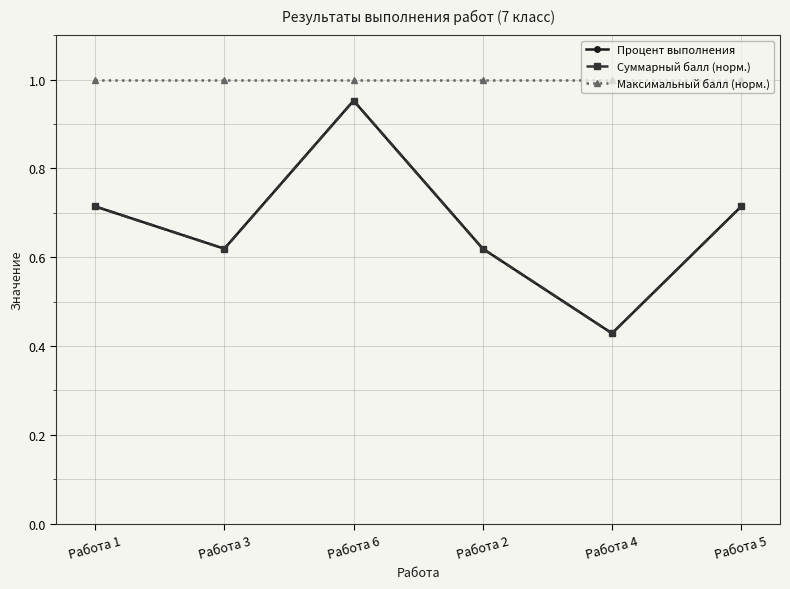

What is the label of the 6th point from the left?

Работа 5